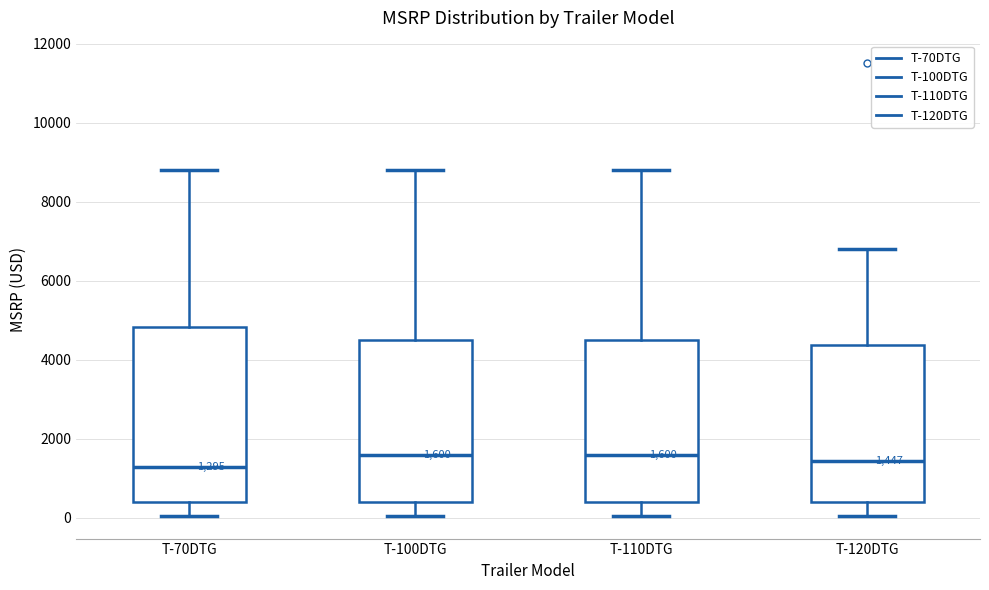

Comparing the boxes themselves (not the whiskers), which one is the tallest?

T-70DTG